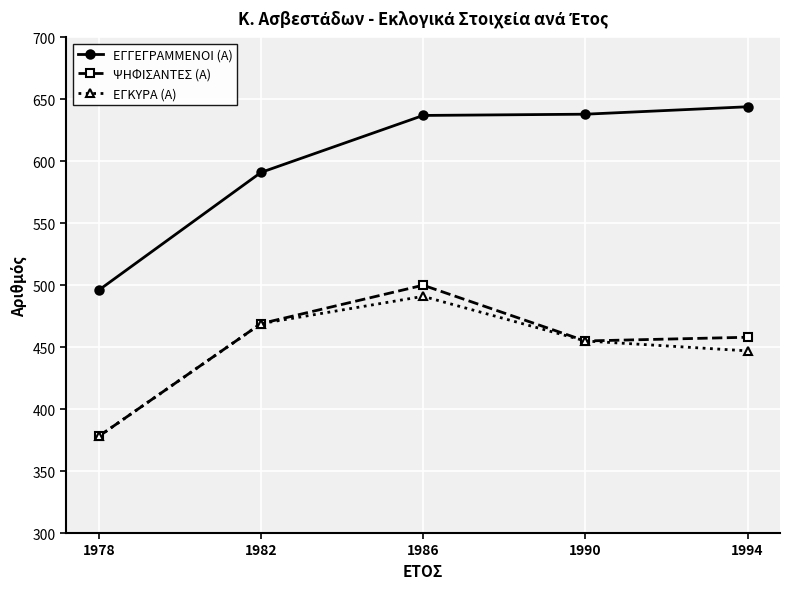

How many data points in ΨΗΦΙΣΑΝΤΕΣ (Α) are less than 458?

2